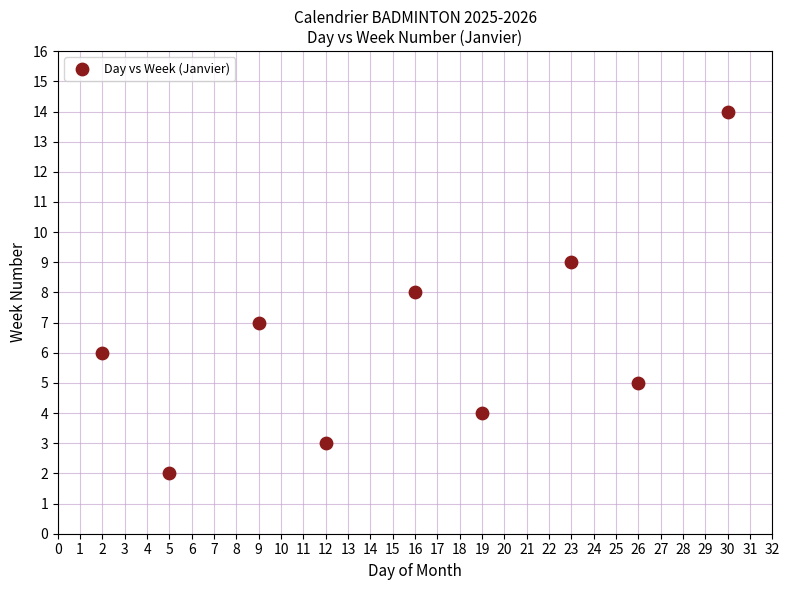

What is the average Y value?

6